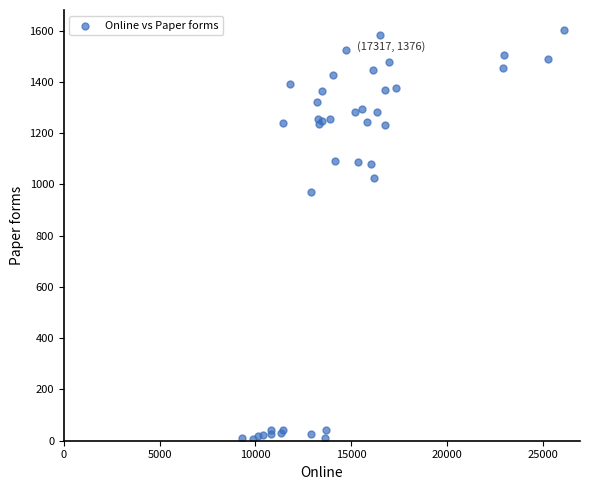

What Y value in the scatter plot is closest to 803?

969